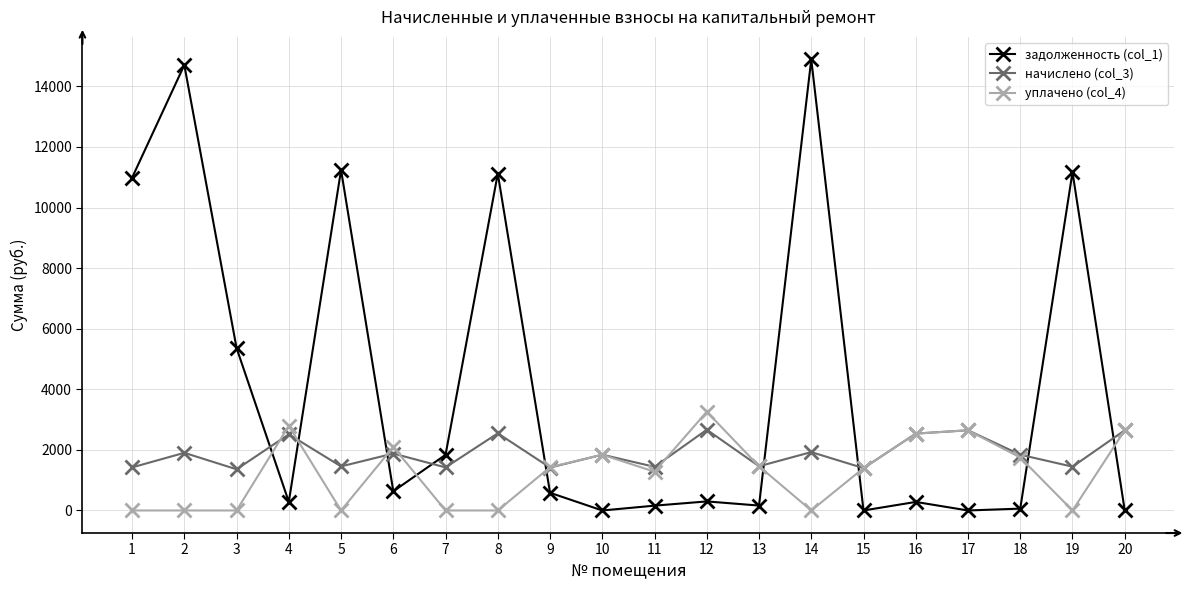

How many times do уплачено (col_4) and задолженность (col_1) cross each other?

9